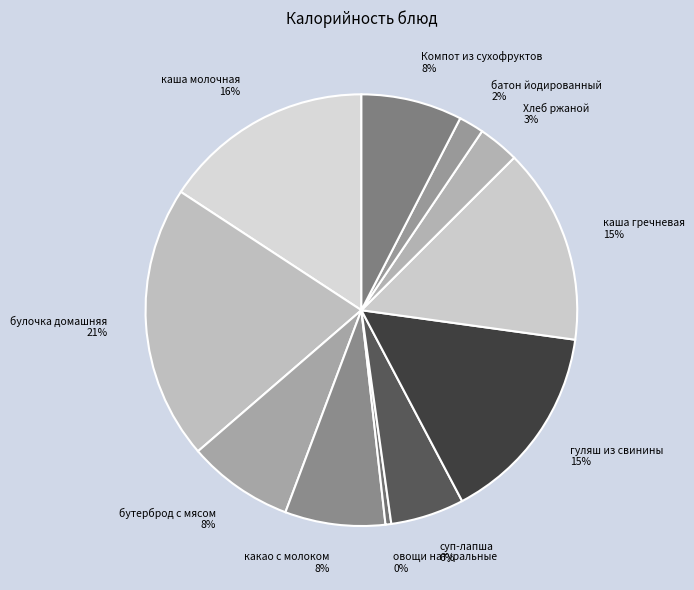

The суп-лапша slice represents 1% of the pie. True or false?

False